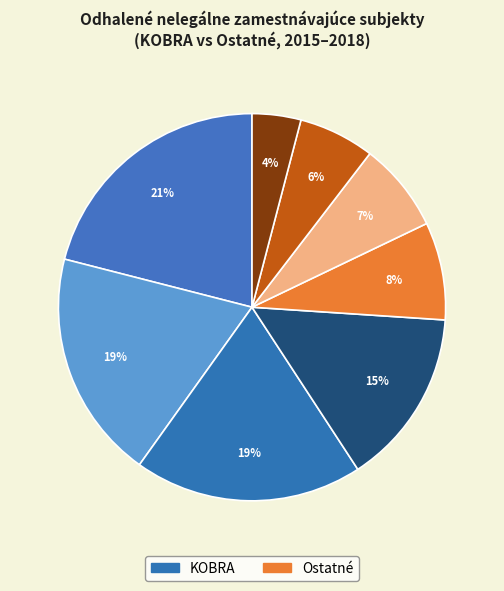

How many slices are in this pie chart?

8